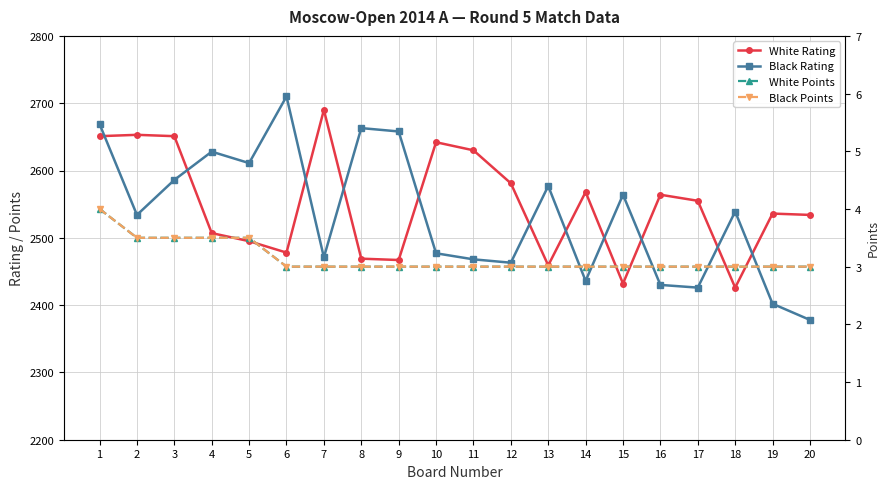

Where is the first local maximum for Black Rating?

4